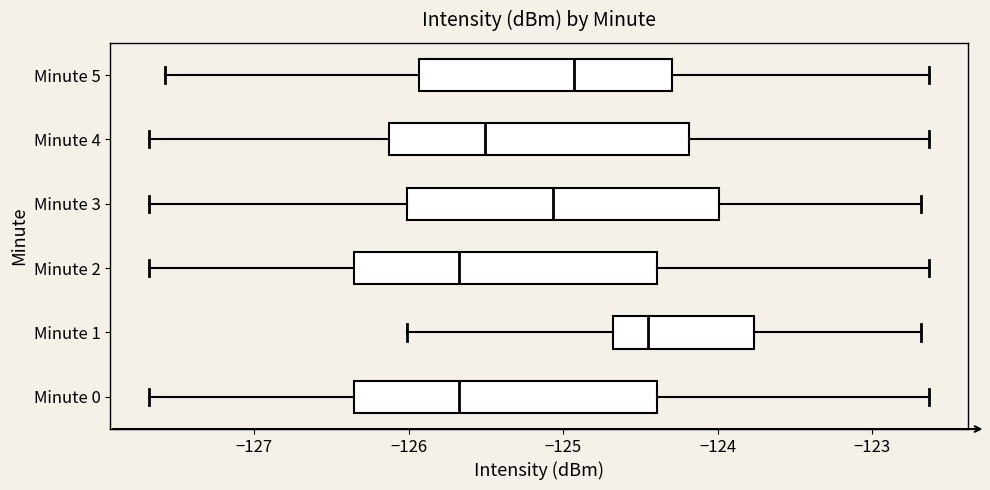

Reading bottom to top, transcribe this box plot: for each box, give where its median line is, the range the box spans, and where its two whiskers end, as read against the x-axis. The values are not printed on the chart, so give them approximately, as read against the axis.

Minute 0: median -125.7, box -126.4 to -124.4, whiskers -127.7 to -122.6
Minute 1: median -124.5, box -124.7 to -123.8, whiskers -126.0 to -122.7
Minute 2: median -125.7, box -126.4 to -124.4, whiskers -127.7 to -122.6
Minute 3: median -125.1, box -126.0 to -124.0, whiskers -127.7 to -122.7
Minute 4: median -125.5, box -126.1 to -124.2, whiskers -127.7 to -122.6
Minute 5: median -124.9, box -125.9 to -124.3, whiskers -127.6 to -122.6